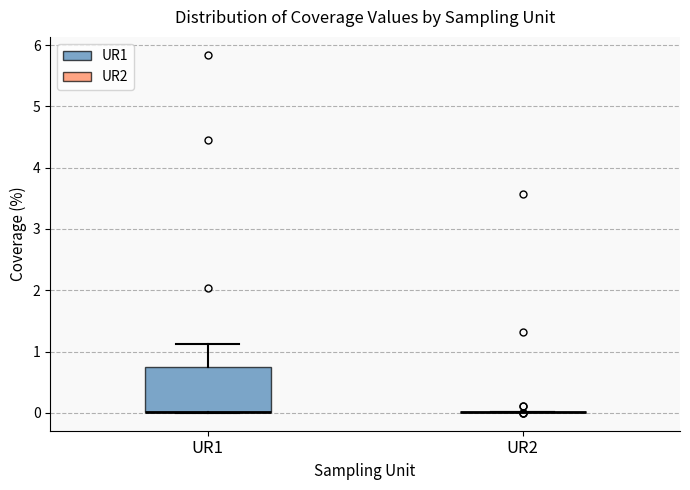

Reading left to right, transcribe this box plot: for each box, give where its median line is, the range the box spans, and where its two whiskers end, as read against the y-axis. The values are not printed on the chart, so give them approximately, as read against the axis.

UR1: median 0.0 (drawn on the box's lower edge), box 0.0 to 0.8, whiskers 0.0 to 1.1
UR2: box collapsed to a line at 0.0, whiskers 0.0 to 0.0